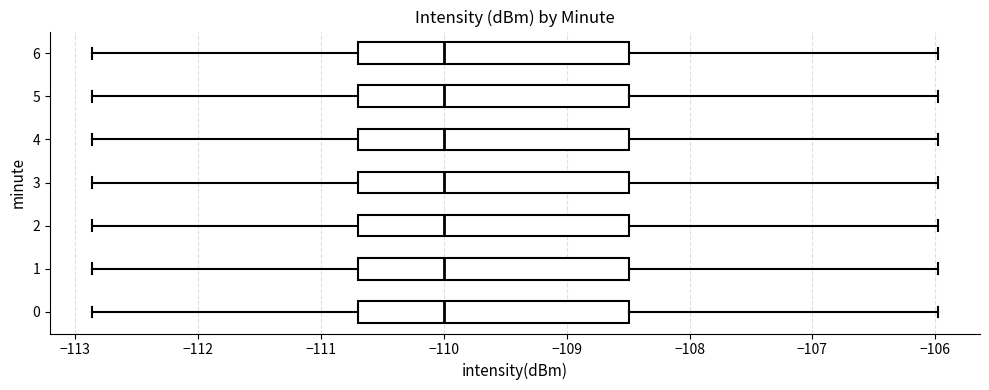

Reading bottom to top, transcribe this box plot: for each box, give where its median line is, the range the box spans, and where its two whiskers end, as read against the x-axis. The values are not printed on the chart, so give them approximately, as read against the axis.

0: median -110.0, box -110.7 to -108.5, whiskers -112.9 to -106.0
1: median -110.0, box -110.7 to -108.5, whiskers -112.9 to -106.0
2: median -110.0, box -110.7 to -108.5, whiskers -112.9 to -106.0
3: median -110.0, box -110.7 to -108.5, whiskers -112.9 to -106.0
4: median -110.0, box -110.7 to -108.5, whiskers -112.9 to -106.0
5: median -110.0, box -110.7 to -108.5, whiskers -112.9 to -106.0
6: median -110.0, box -110.7 to -108.5, whiskers -112.9 to -106.0